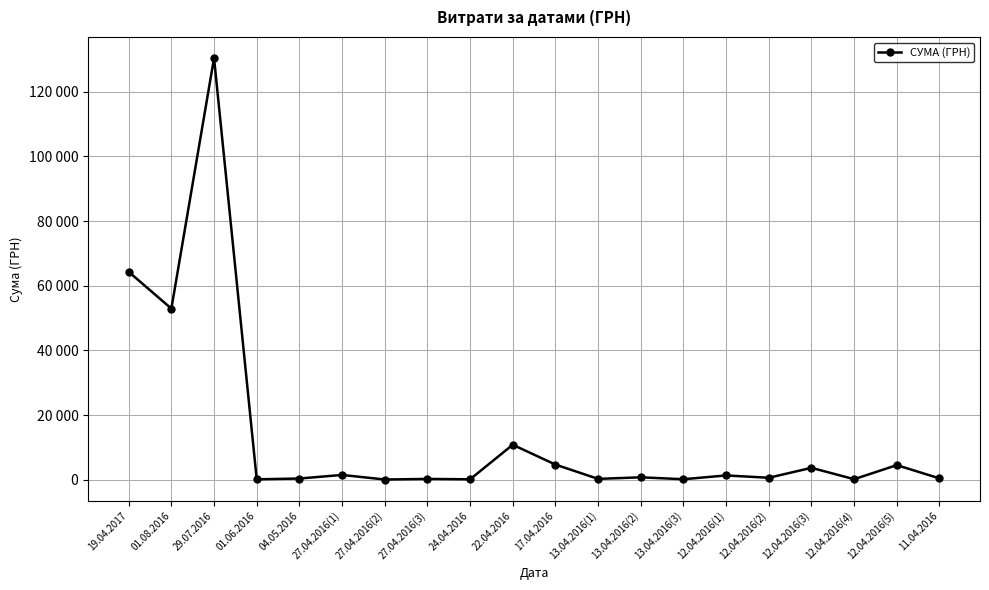

Is this an area chart (filled region under the line)?

No